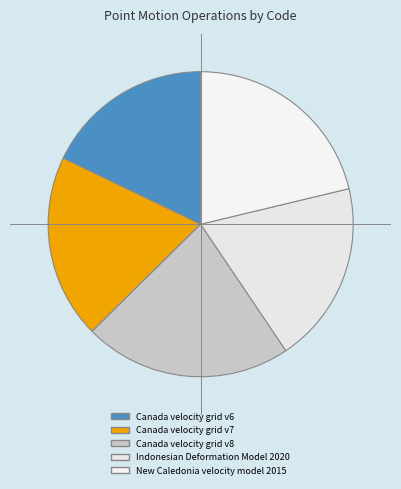

How many slices are in this pie chart?

5